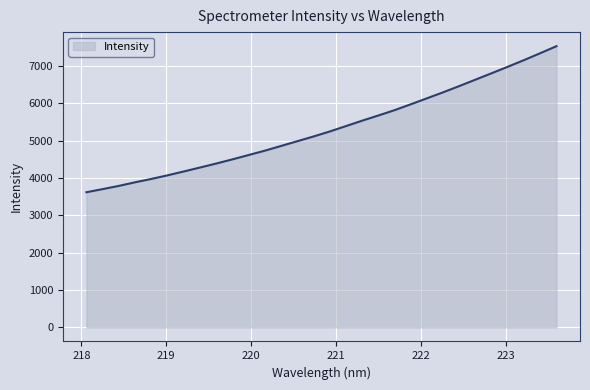

What is the greatest value displayed?

7533.1